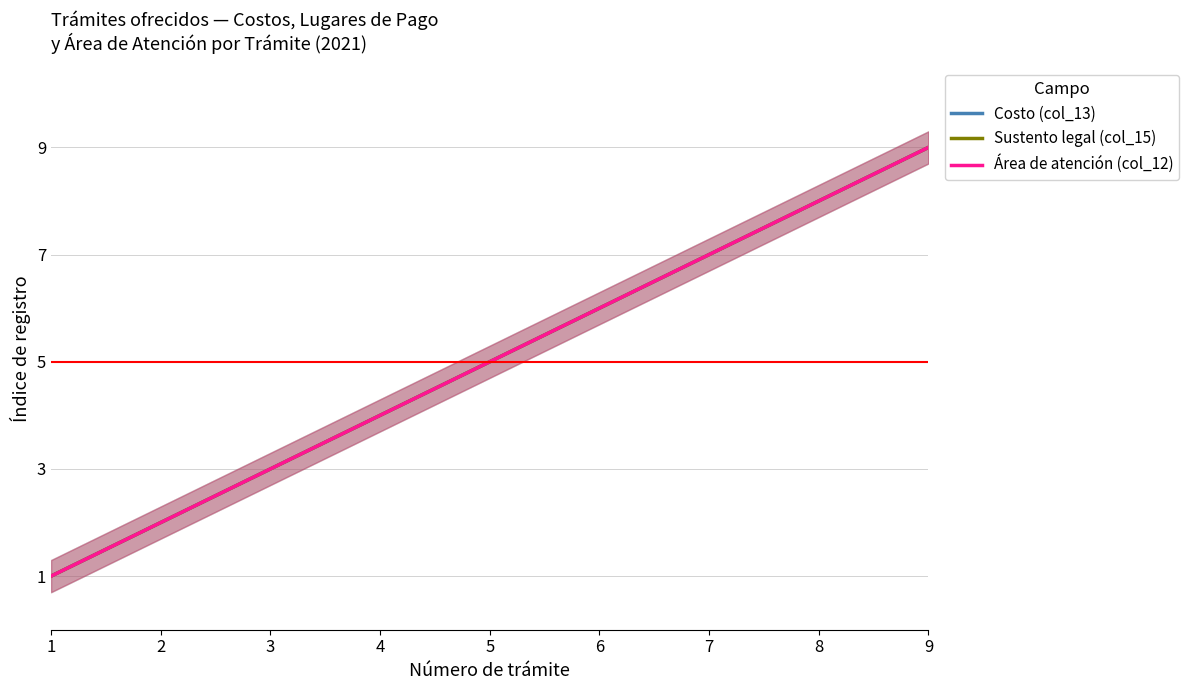

How many lines are shown in the chart?

3